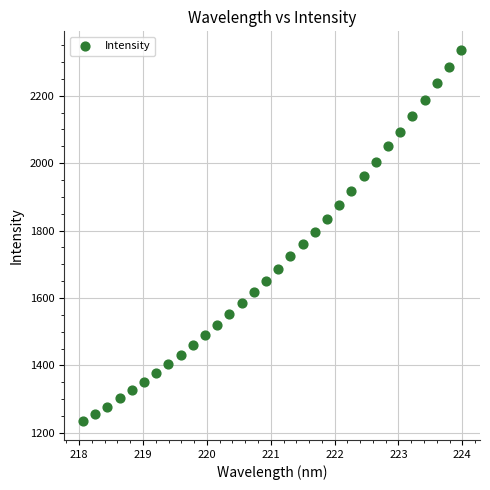

What is the range of Y values (max minus min)?

1102.2